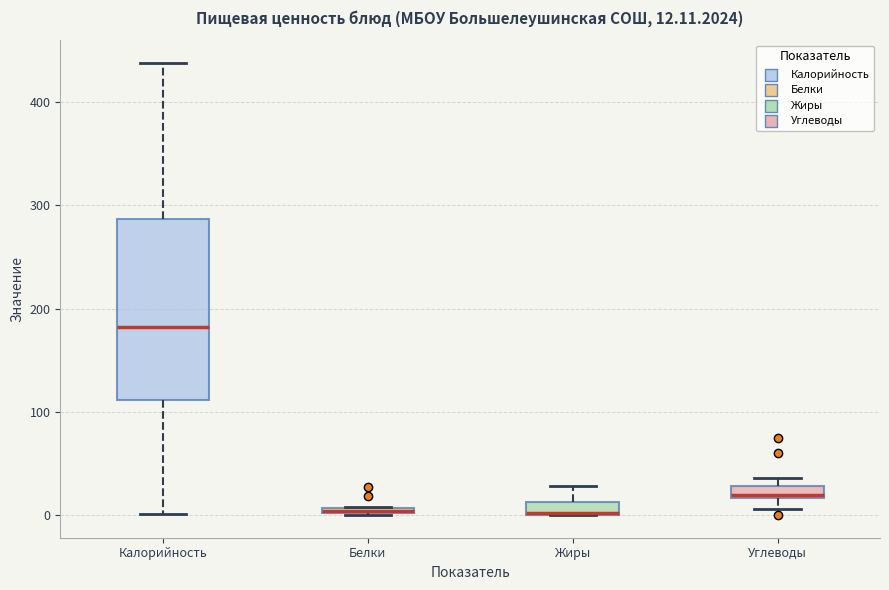

Comparing the boxes themselves (not the whiskers), which one is the tallest?

Калорийность